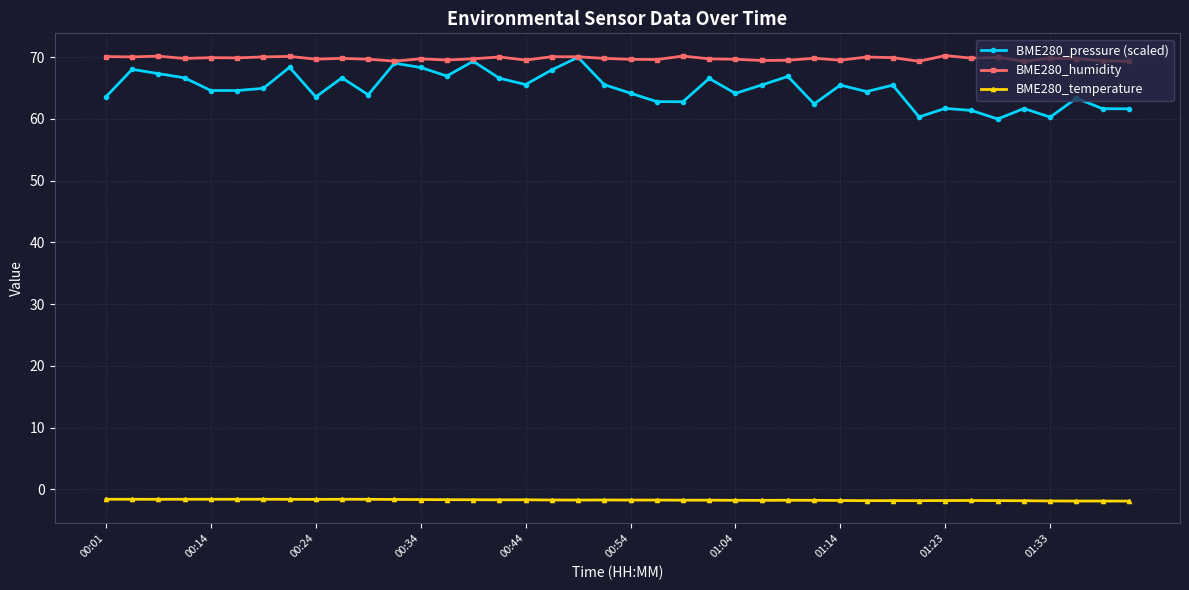

Which series has the largest total across all categories?

BME280_humidity